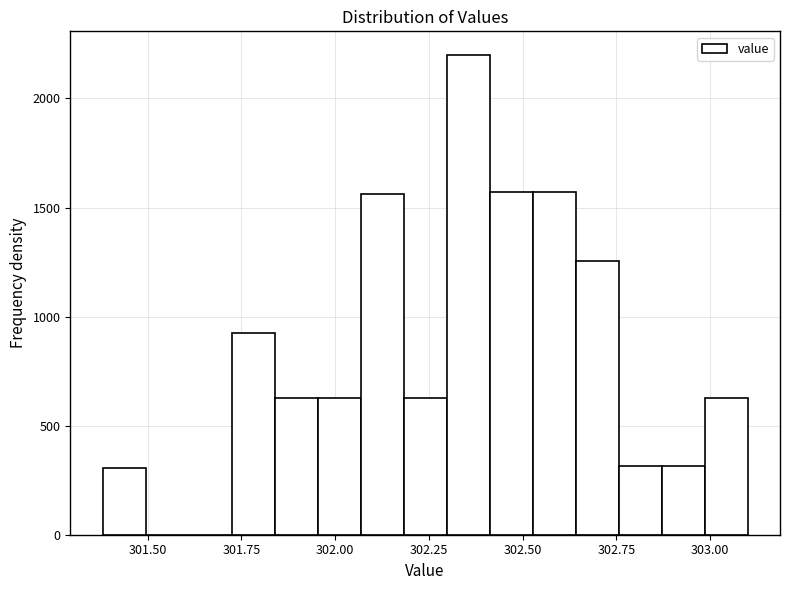

Read against the x-axis, roughly where is the centre of the tallest bar?

302.35